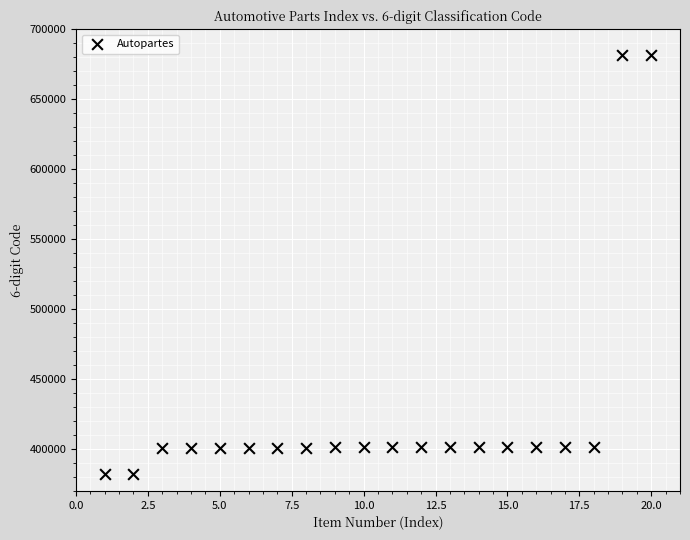

What is the range of X values (max minus min)?

19